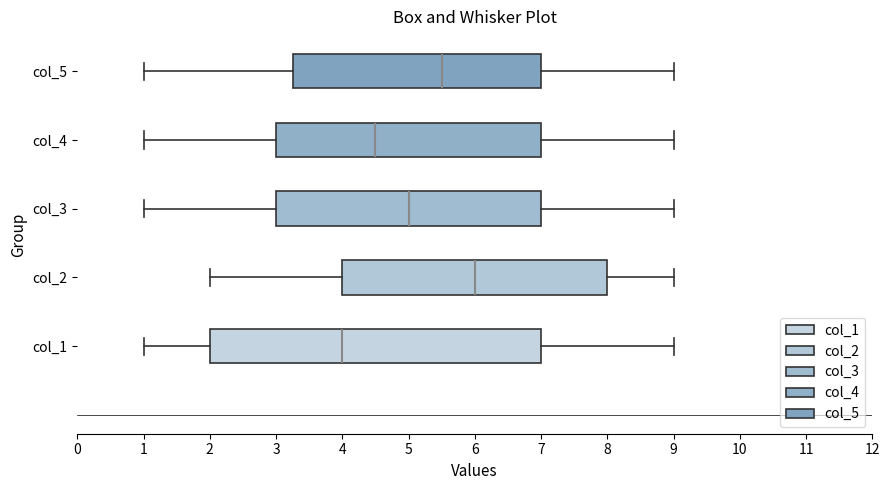

Reading bottom to top, transcribe this box plot: for each box, give where its median line is, the range the box spans, and where its two whiskers end, as read against the x-axis. The values are not printed on the chart, so give them approximately, as read against the axis.

col_1: median 4.0, box 2.0 to 7.0, whiskers 1.0 to 9.0
col_2: median 6.0, box 4.0 to 8.0, whiskers 2.0 to 9.0
col_3: median 5.0, box 3.0 to 7.0, whiskers 1.0 to 9.0
col_4: median 4.5, box 3.0 to 7.0, whiskers 1.0 to 9.0
col_5: median 5.5, box 3.3 to 7.0, whiskers 1.0 to 9.0